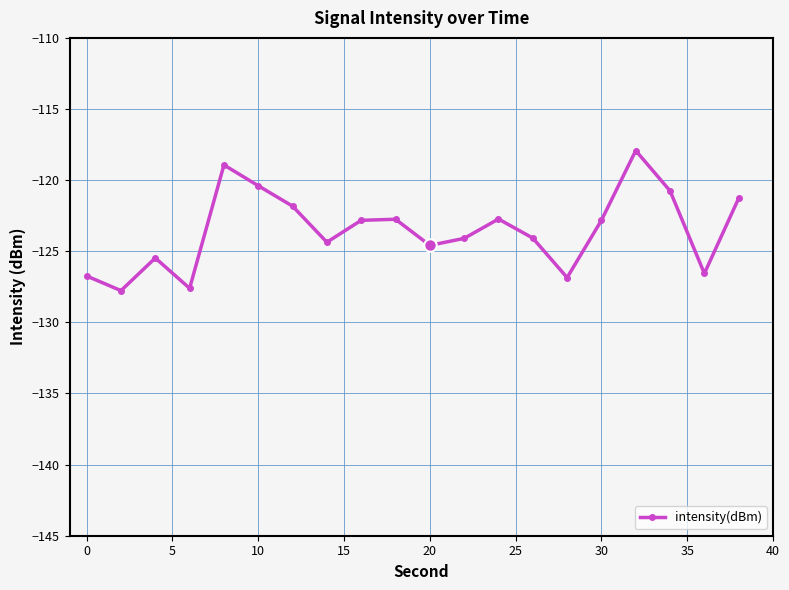

What is the maximum value shown in the chart?

-117.9